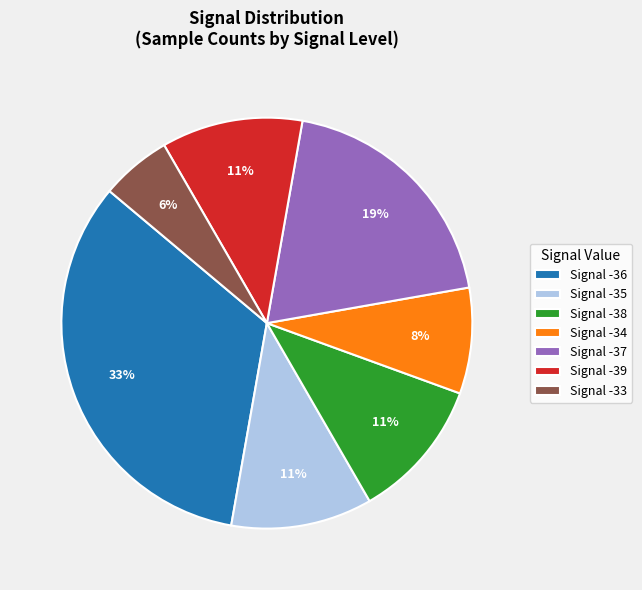

How many segments does this pie chart have?

7